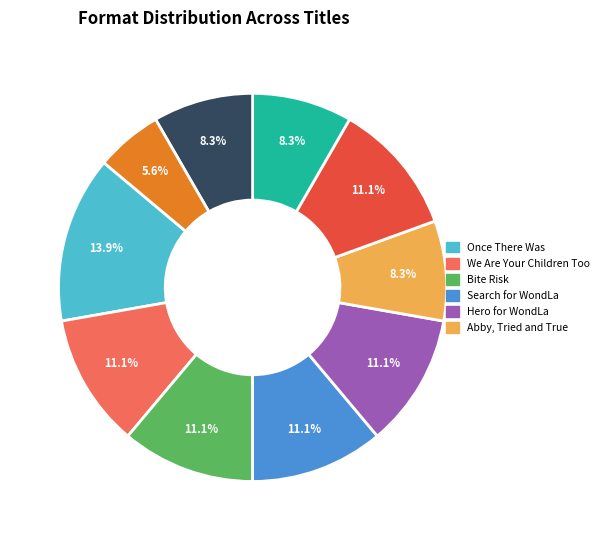

Does any single category account for the majority?

No